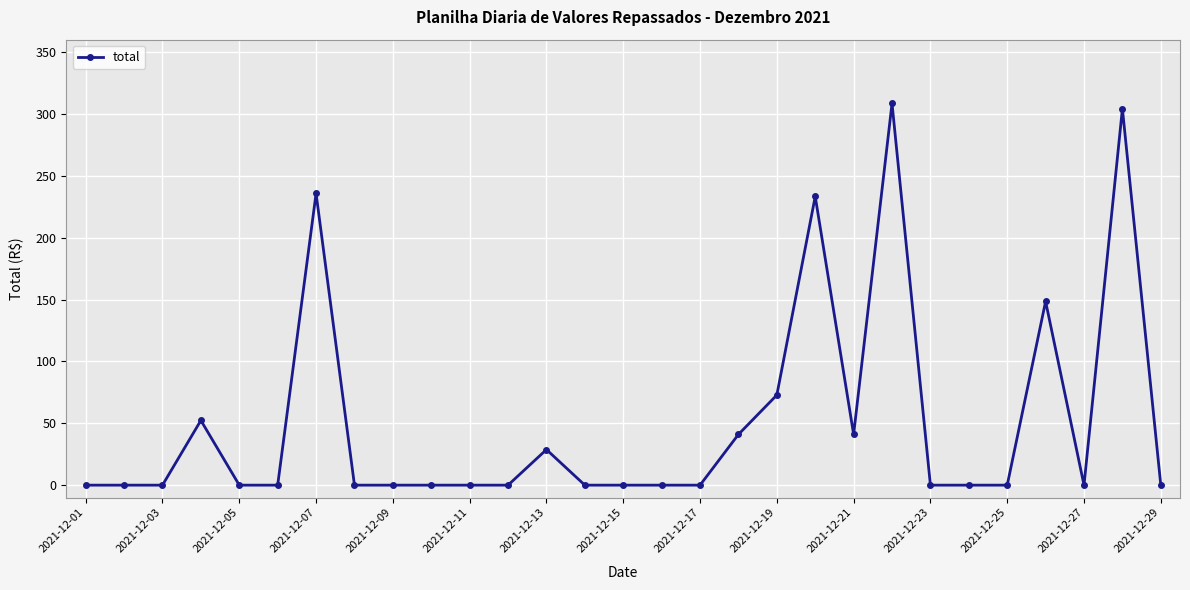

How many values exceed 0?

10